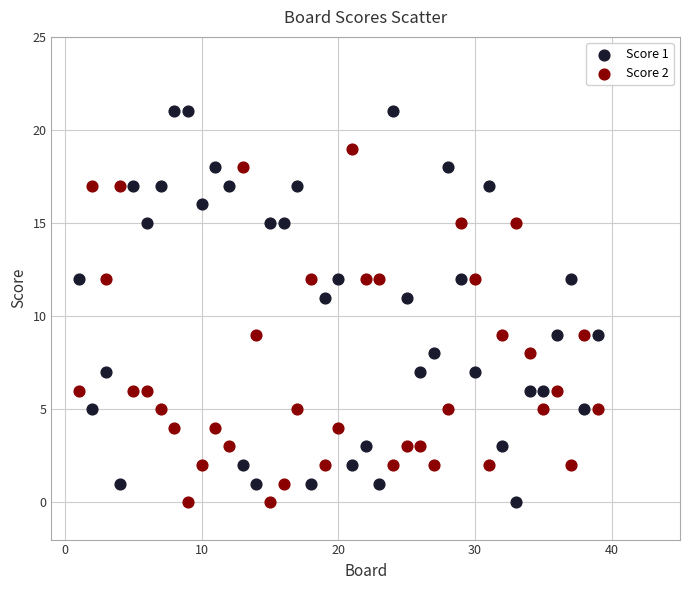

Which series contains the highest Y value?

Score 1